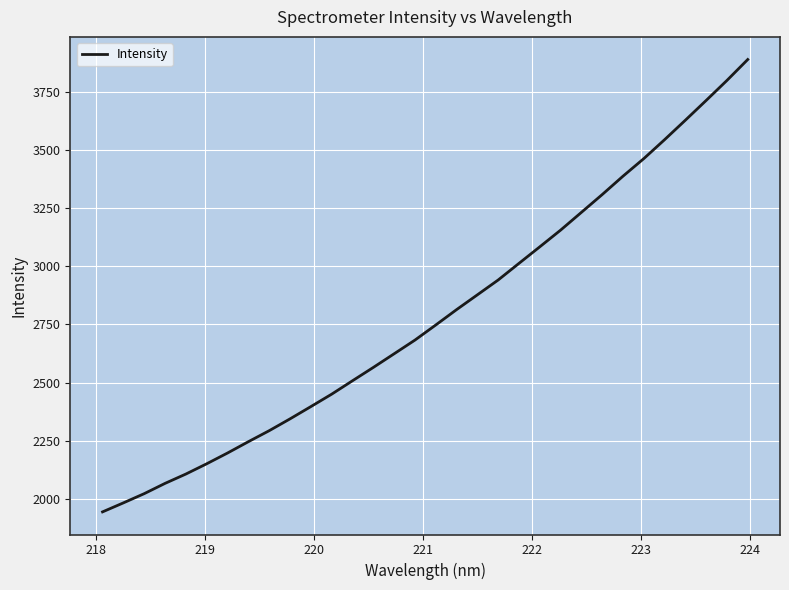

What is the difference between the second highest and second lowest values?

1814.7